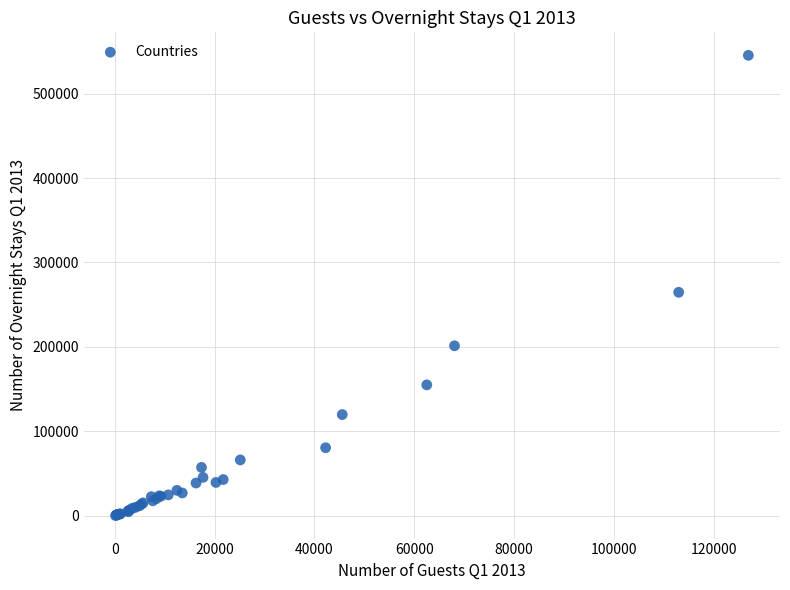

What Y value in the scatter plot is closest to 272762?

264679